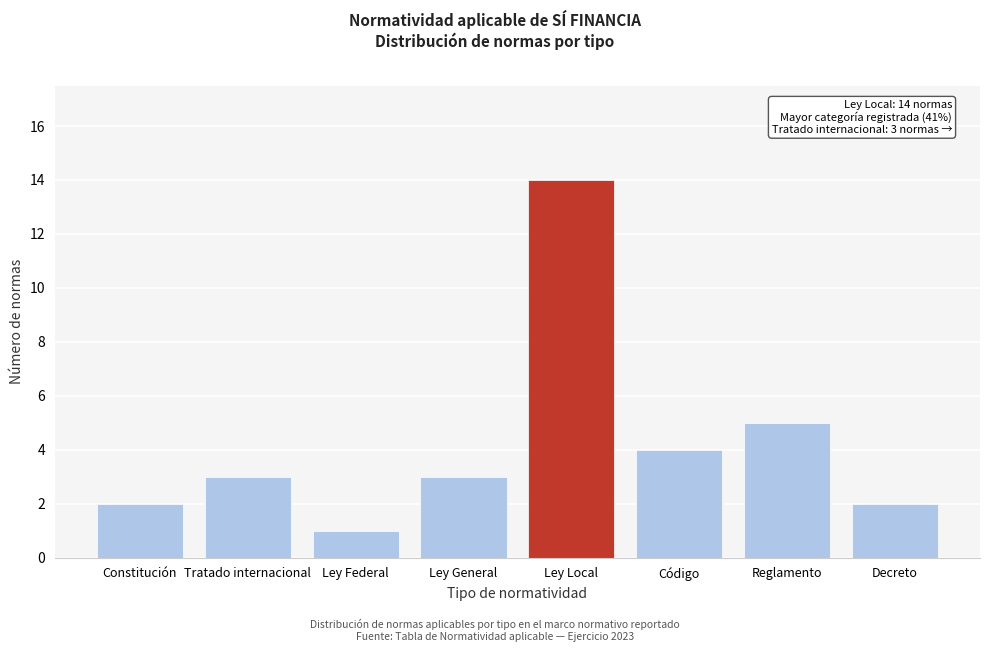

Reading left to right, what are all the values shown in this chart?

Constitución=2	Tratado internacional=3	Ley Federal=1	Ley General=3	Ley Local=14	Código=4	Reglamento=5	Decreto=2